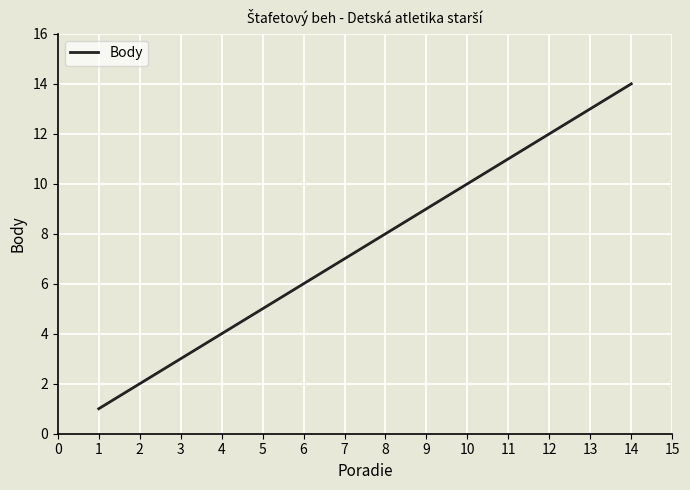

Is this an area chart (filled region under the line)?

No